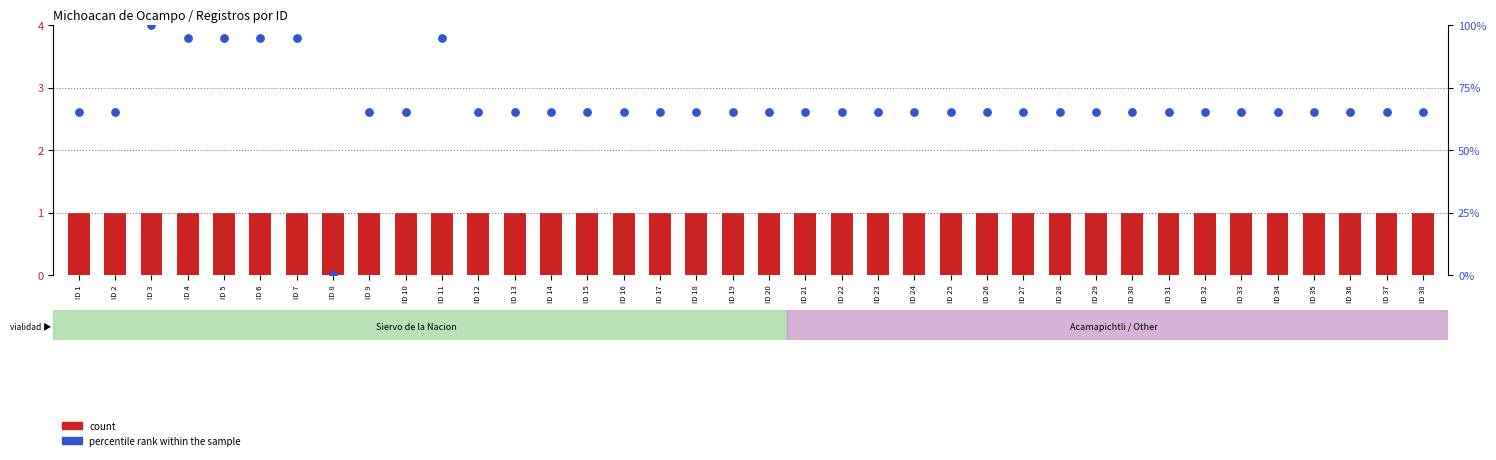

At which category is the sum across all series the highest?

ID 3